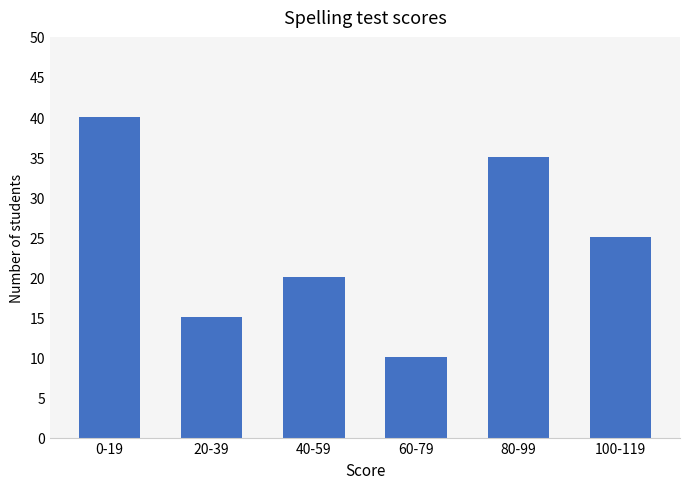

Reading left to right, extract all data points from this chart.

0-19=40	20-39=15	40-59=20	60-79=10	80-99=35	100-119=25